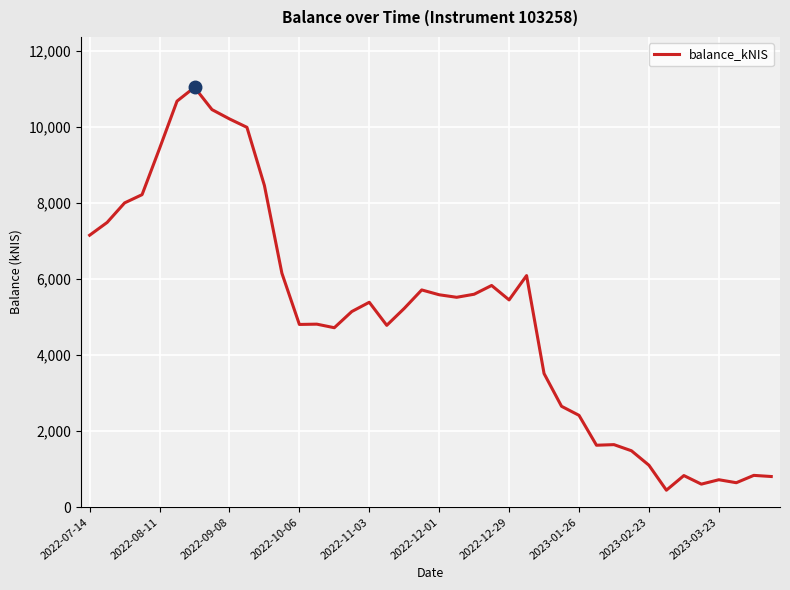

What is the maximum value shown in the chart?

11034.6